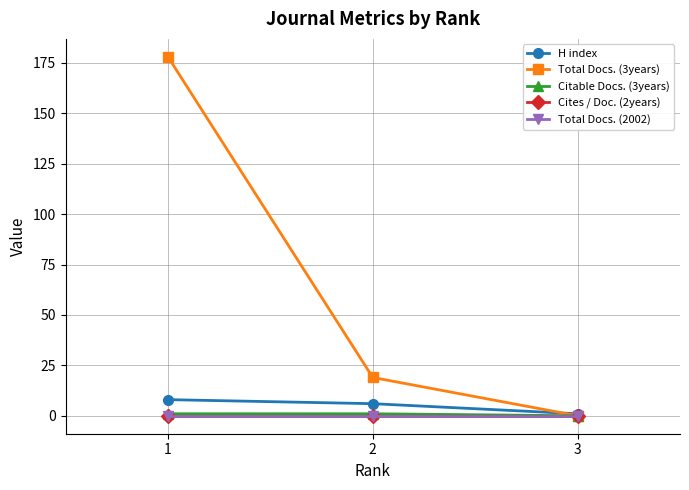

How many lines are shown in the chart?

5